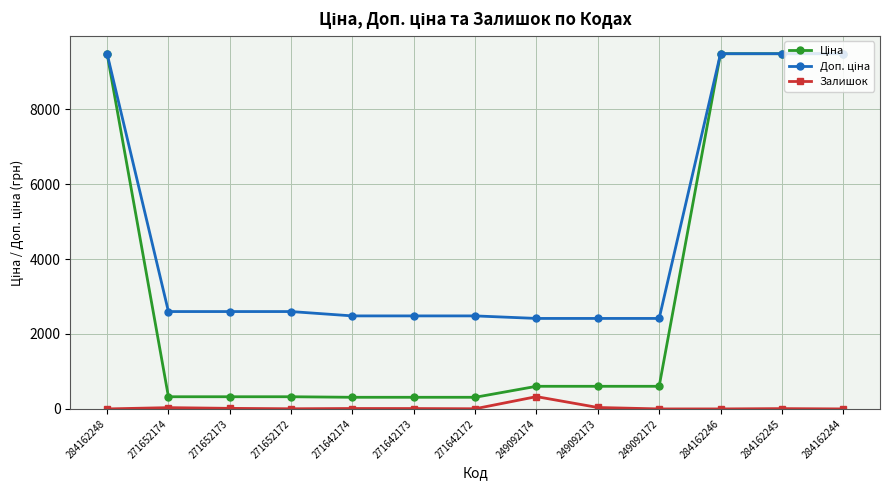

At how many categories does at least one series exceed 2857?

4